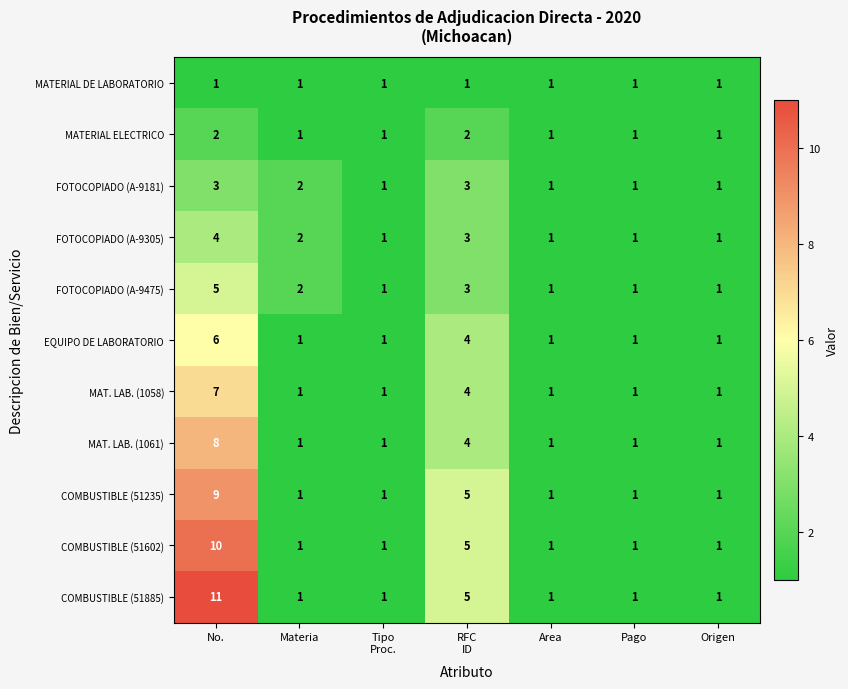

What is the difference between the maximum and minimum values in the FOTOCOPIADO (A-9305) series?

3